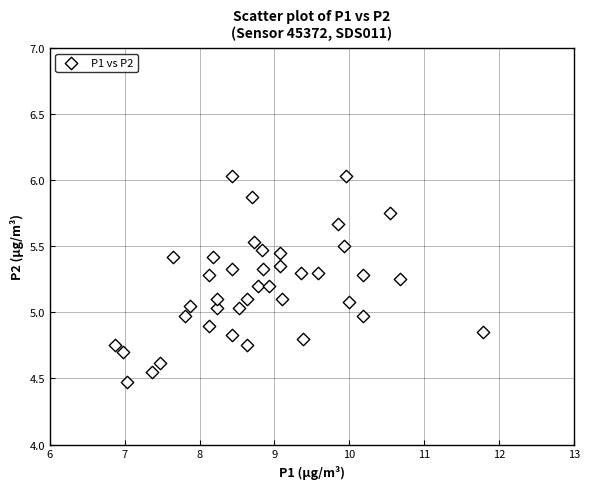

What is the range of Y values (max minus min)?

1.6